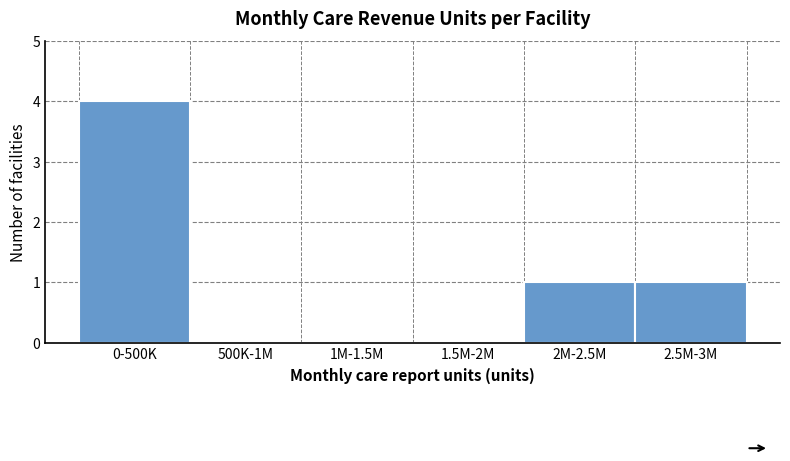

Reading left to right, list all the values displayed in this chart.

0-500K=4	500K-1M=0	1M-1.5M=0	1.5M-2M=0	2M-2.5M=1	2.5M-3M=1